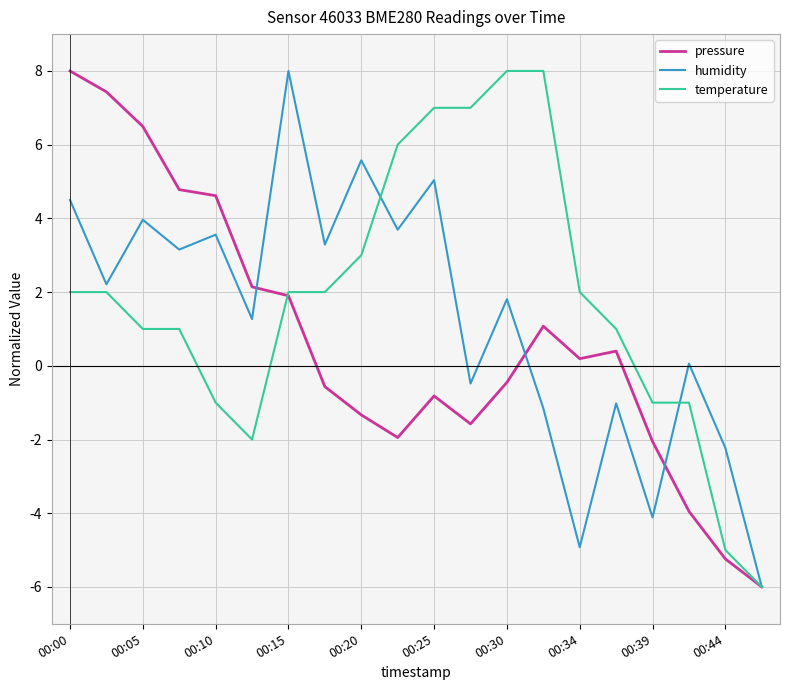

What is the highest value of the temperature series?

8.0